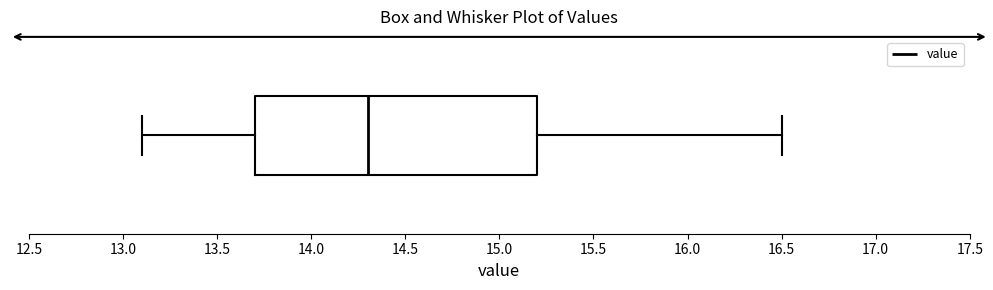

Where does the right whisker of the box end on the x-axis? The values are not printed on the chart, so give them approximately, as read against the axis.

16.5